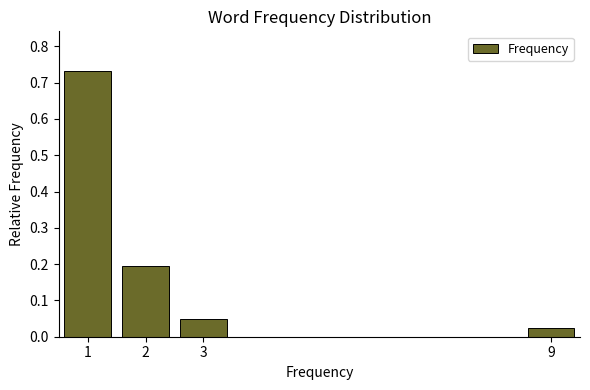

The value at 1 is 0.2. True or false?

False